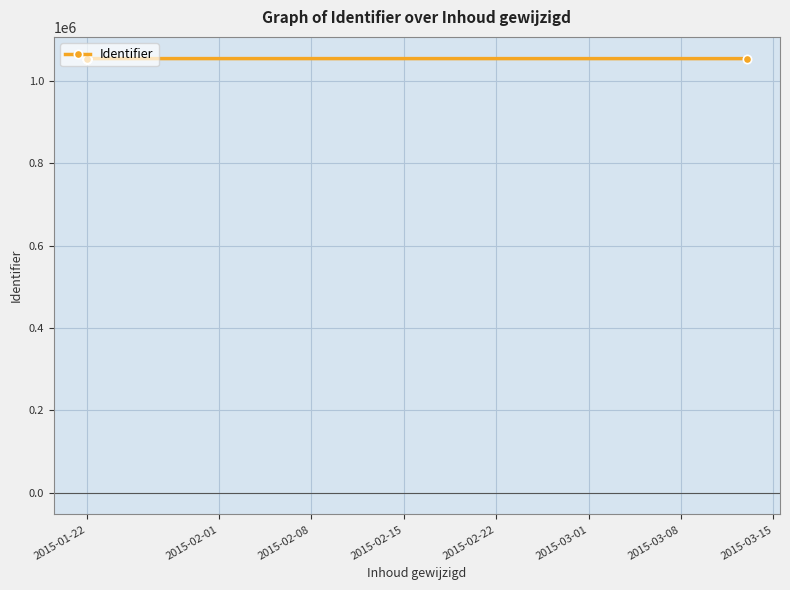

What is the smallest value displayed?

1054203